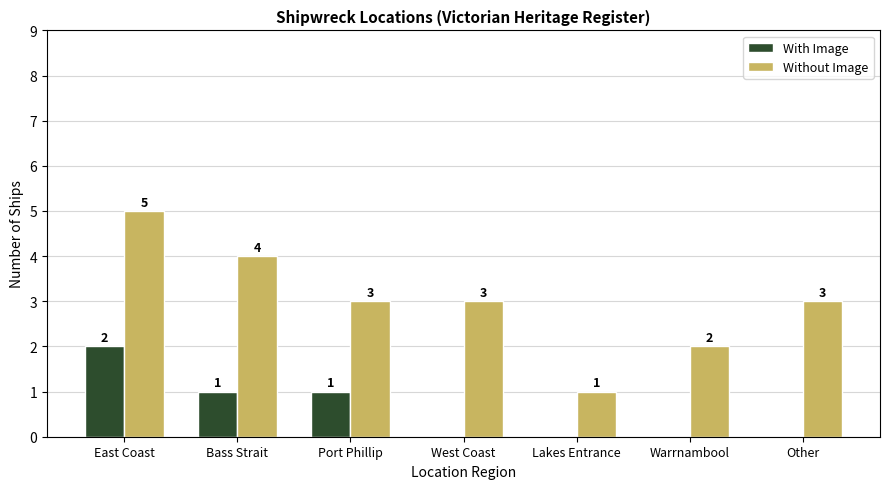

What is the spread (max minus min) of values at West Coast?

3